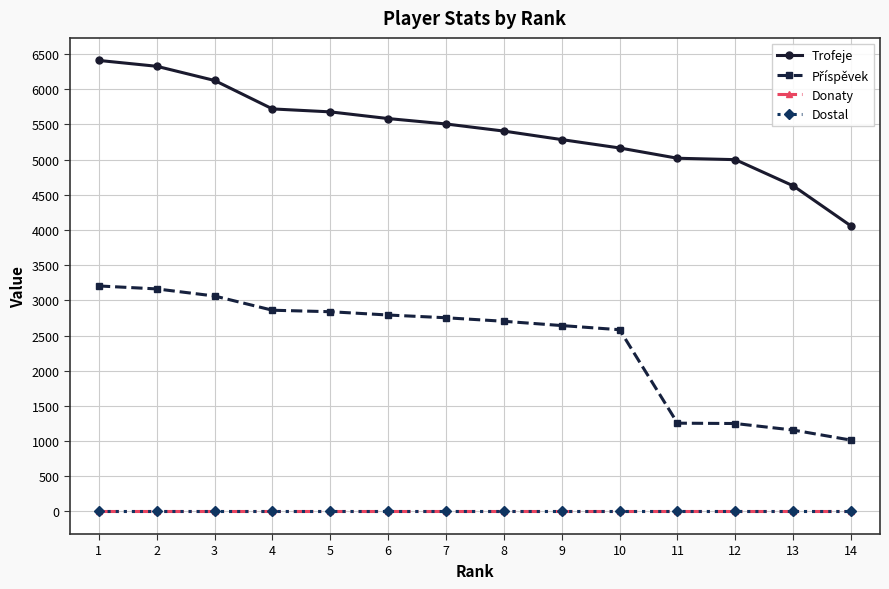

Is this an area chart (filled region under the line)?

No